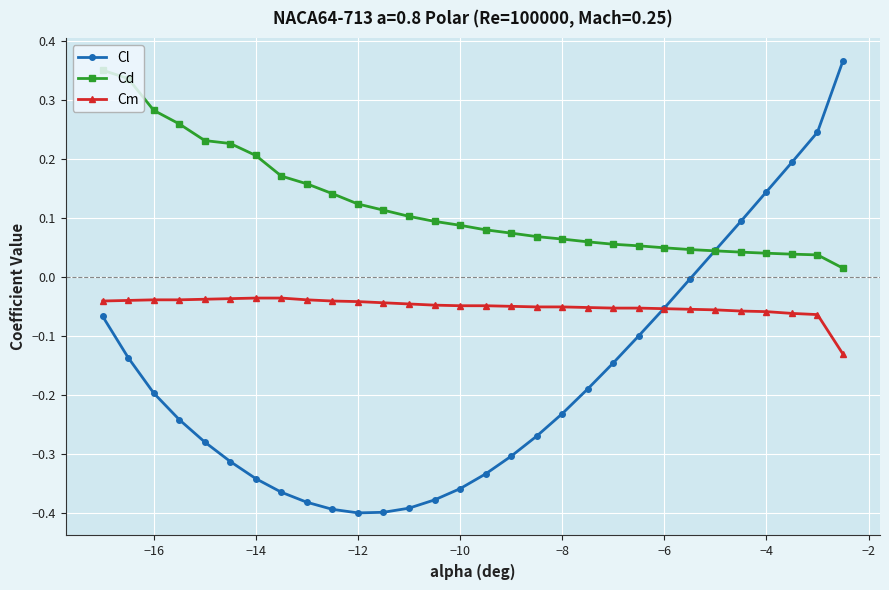

True or false: Cl has more than 2 points higher than both neighbors.

False